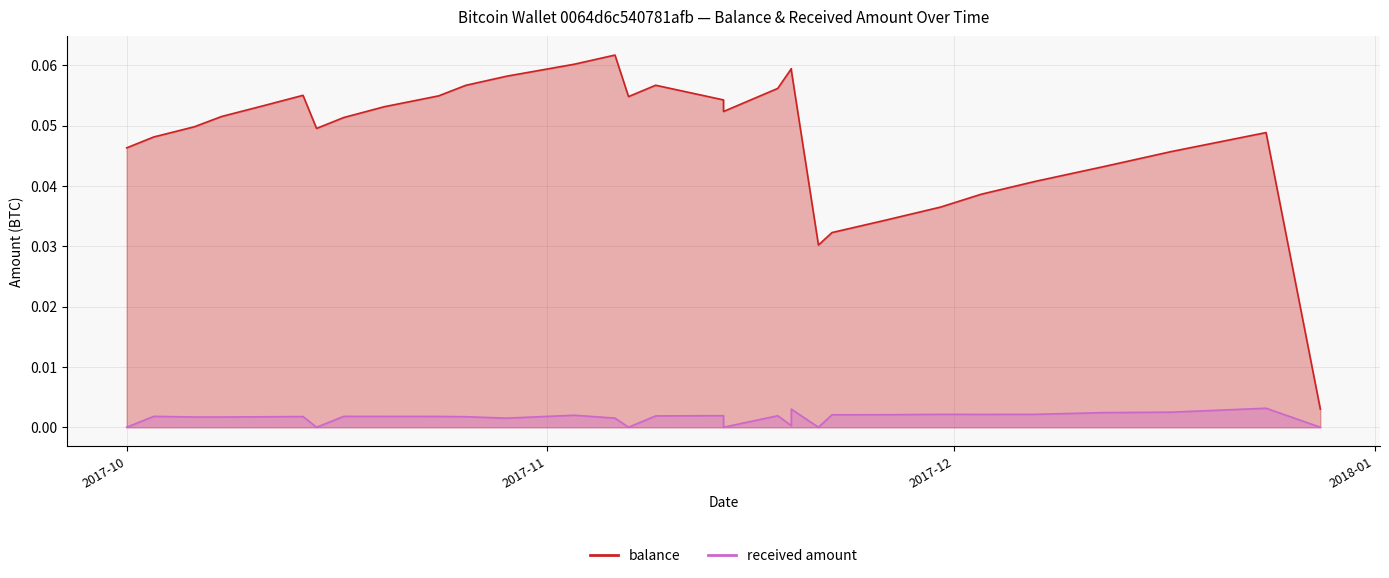

Which series changed the most between 0 and 30?

balance